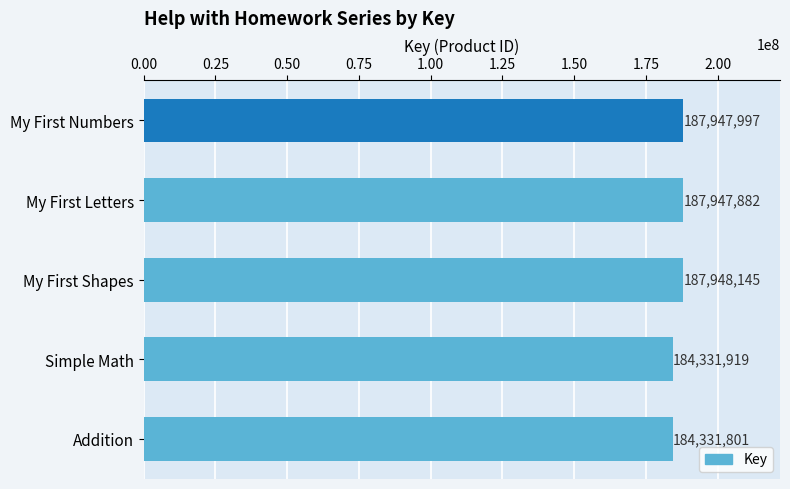

At which label is the value closest to 186139973?

My First Letters